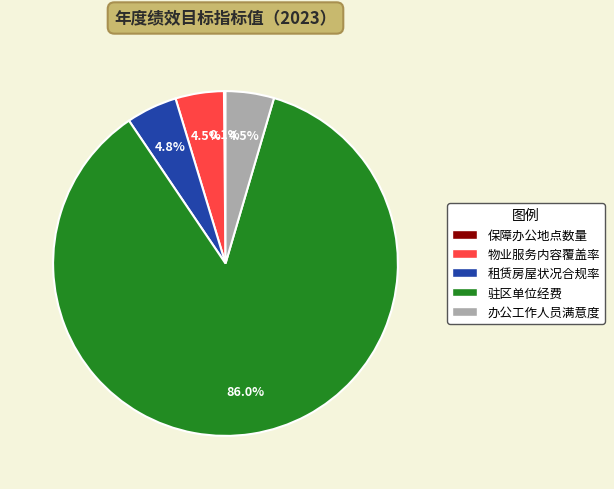

Which has a higher value, 租赁房屋状况合规率 or 驻区单位经费?

驻区单位经费